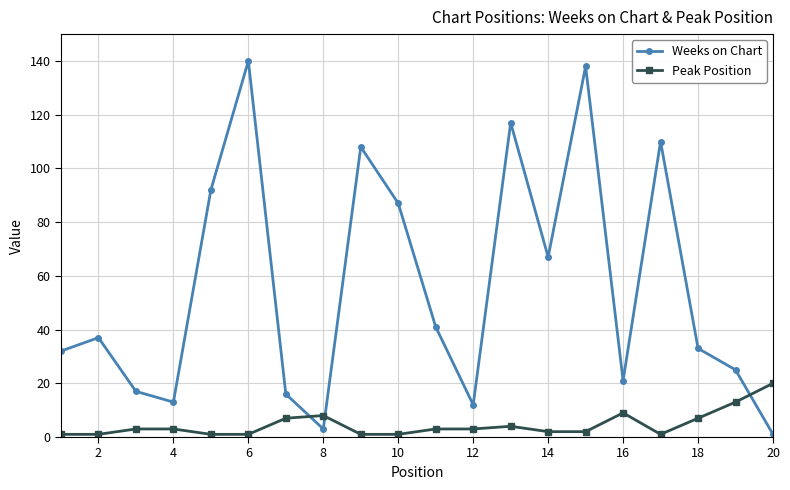

Rank the series by their maximum value, from lowest to highest.

Peak Position, Weeks on Chart